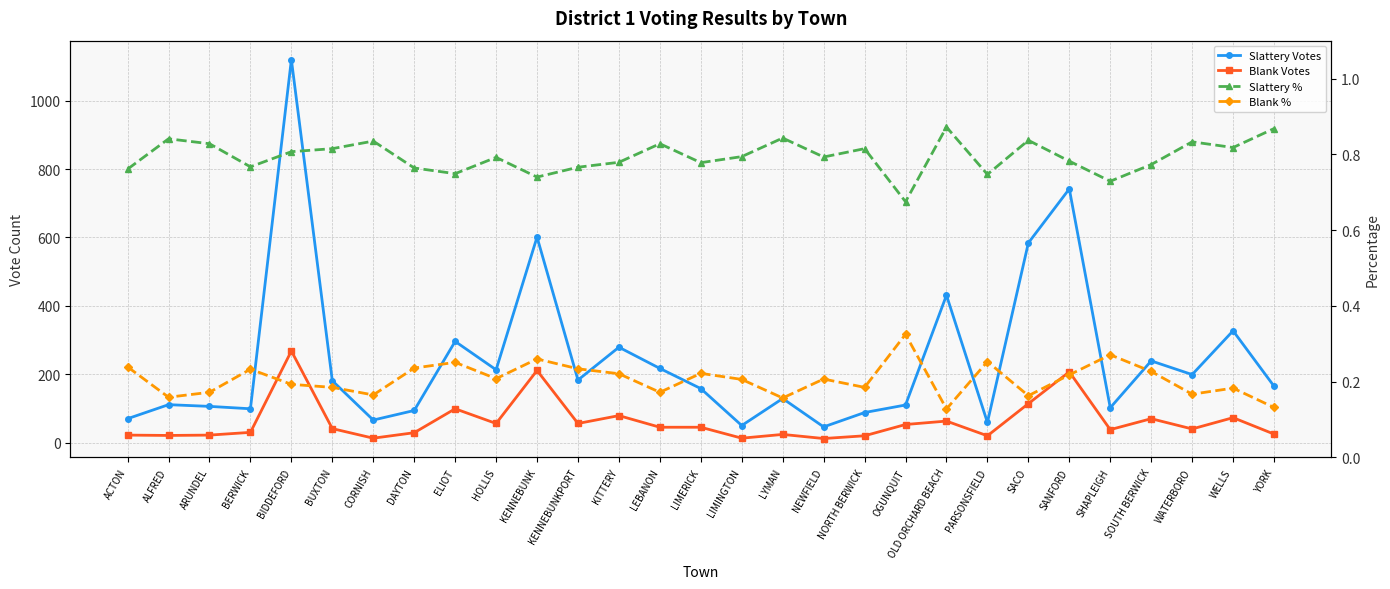

Is the value of Blank Votes at WATERBORO greater than the value of Slattery % at ELIOT?

Yes